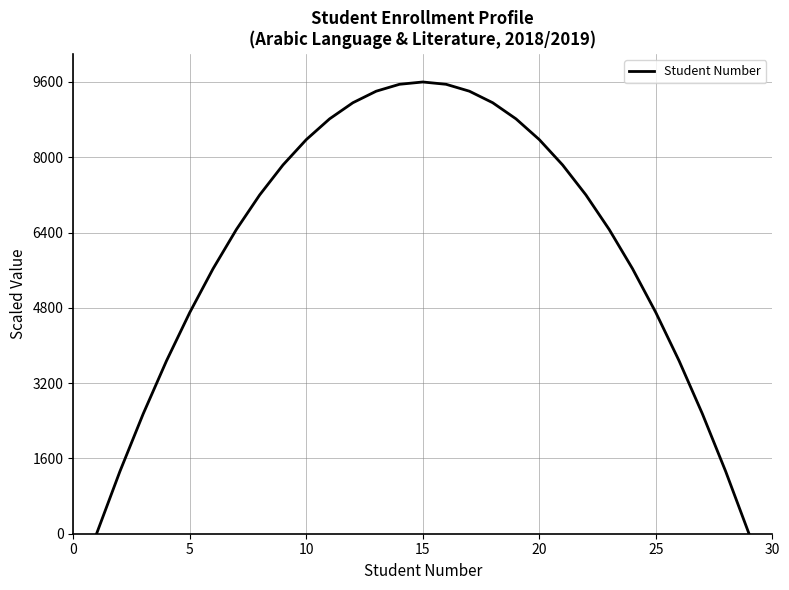

What is the greatest value displayed?

9600.0